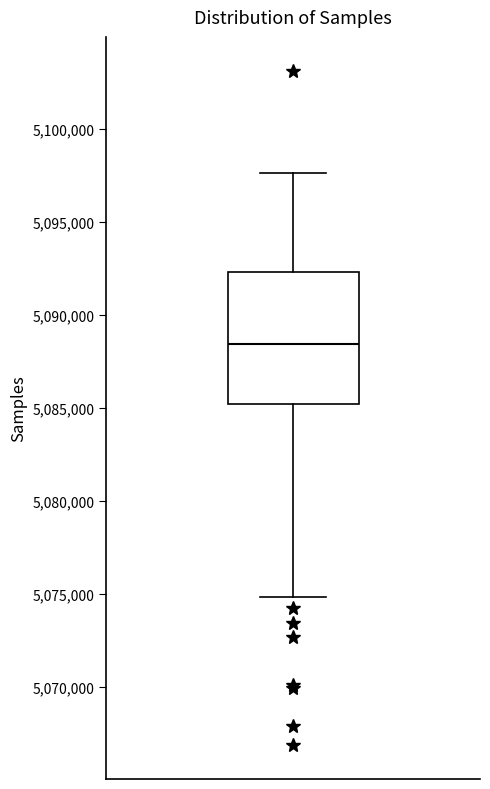

Transcribe this box plot: give where the median line is, the range the box spans, and where the two whiskers end, as read against the y-axis. The values are not printed on the chart, so give them approximately, as read against the axis.

median 5088500, box 5085000 to 5092500, whiskers 5075000 to 5097500